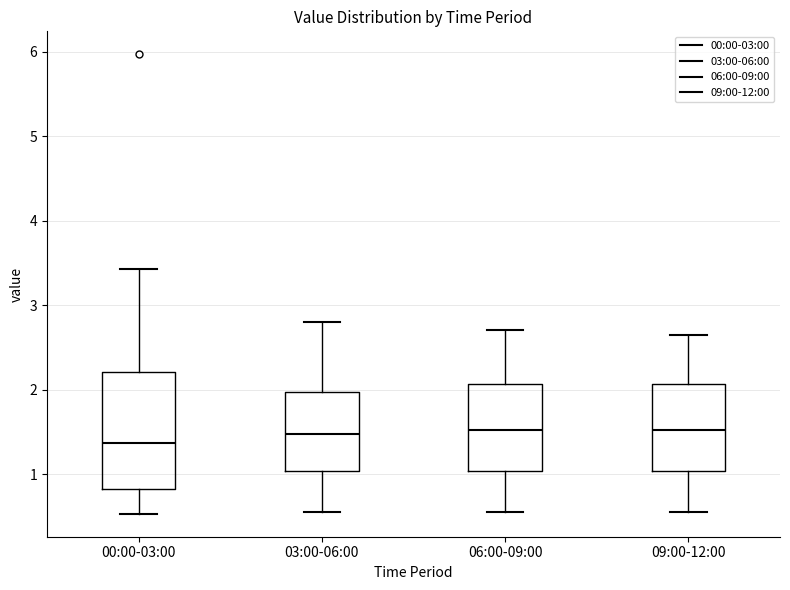

Reading left to right, transcribe this box plot: for each box, give where its median line is, the range the box spans, and where its two whiskers end, as read against the y-axis. The values are not printed on the chart, so give them approximately, as read against the axis.

00:00-03:00: median 1.4, box 0.8 to 2.2, whiskers 0.5 to 3.4
03:00-06:00: median 1.5, box 1.0 to 2.0, whiskers 0.6 to 2.8
06:00-09:00: median 1.5, box 1.0 to 2.1, whiskers 0.6 to 2.7
09:00-12:00: median 1.5, box 1.0 to 2.1, whiskers 0.6 to 2.7